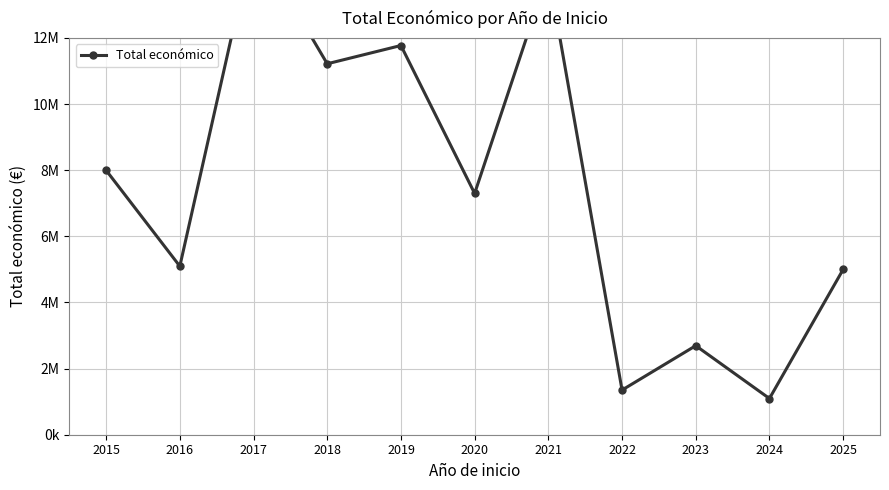

What is the difference between the maximum and minimum values?

13900857